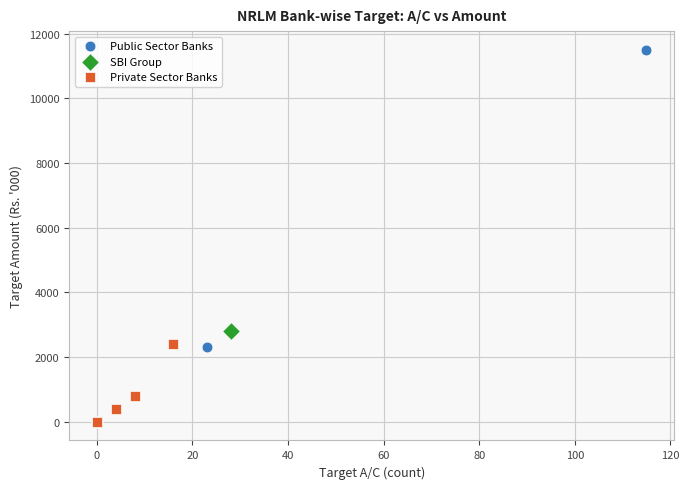

What are all the series names shown in the legend?

Public Sector Banks, SBI Group, Private Sector Banks